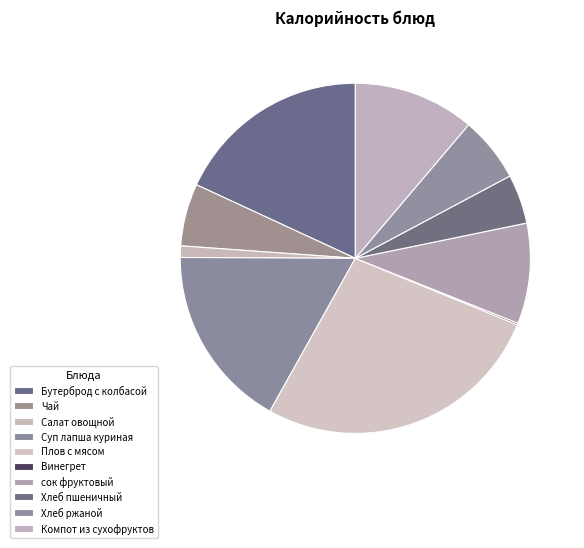

True or false: Чай accounts for 6% of the total.

True